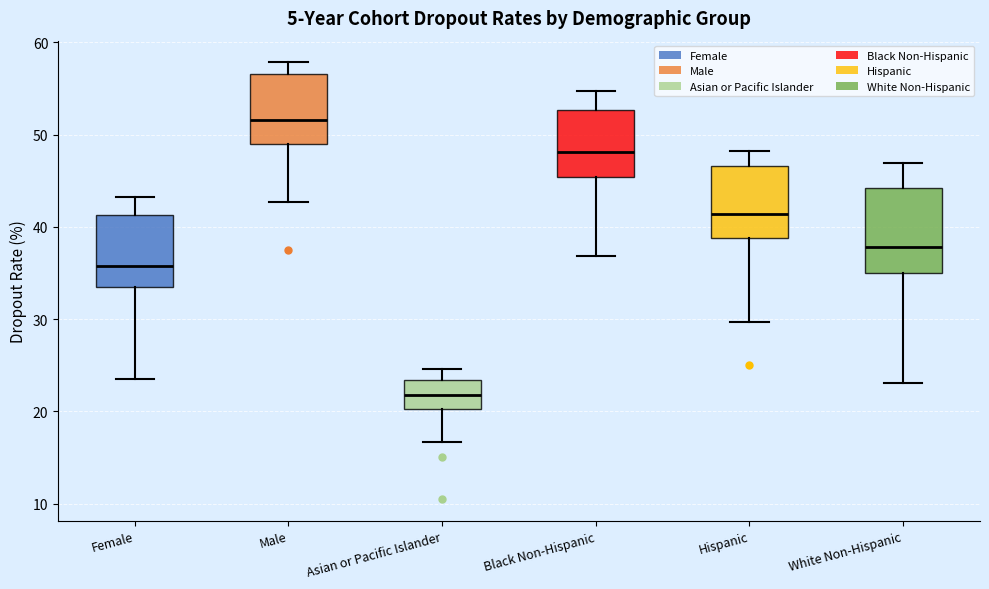

Which box's median line is the lowest?

Asian or Pacific Islander